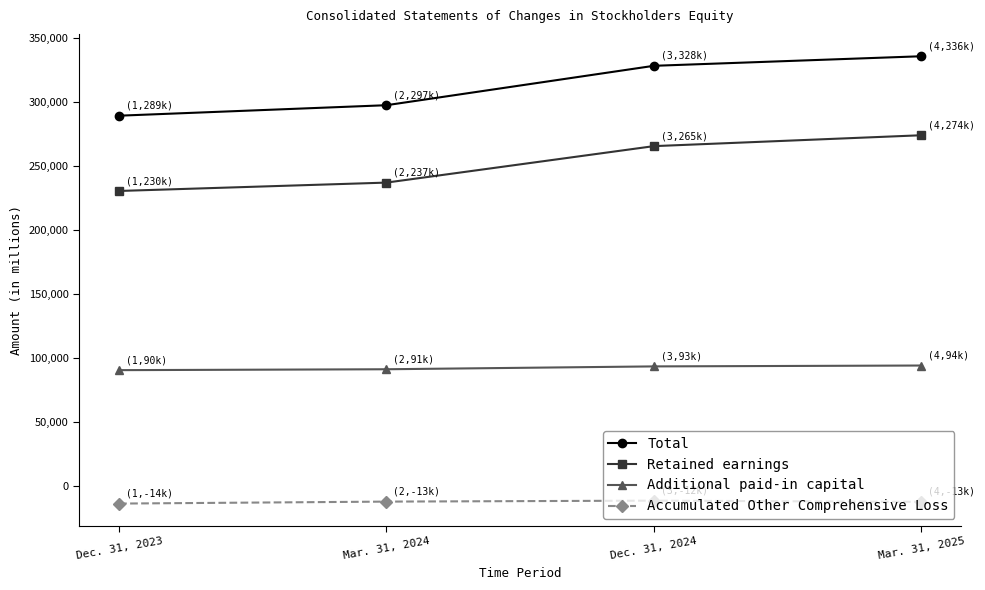

What is the minimum value shown in the chart?

-13717